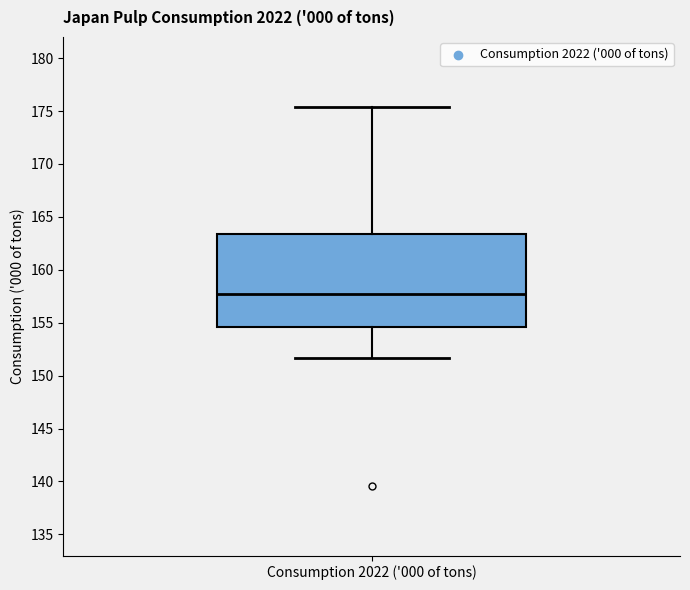

Read this box plot against the y-axis: the position of the median line, the range covered by the box, and the ends of both whiskers. The values are not printed on the chart, so give them approximately, as read against the axis.

median 157.5, box 154.5 to 163.5, whiskers 151.5 to 175.5